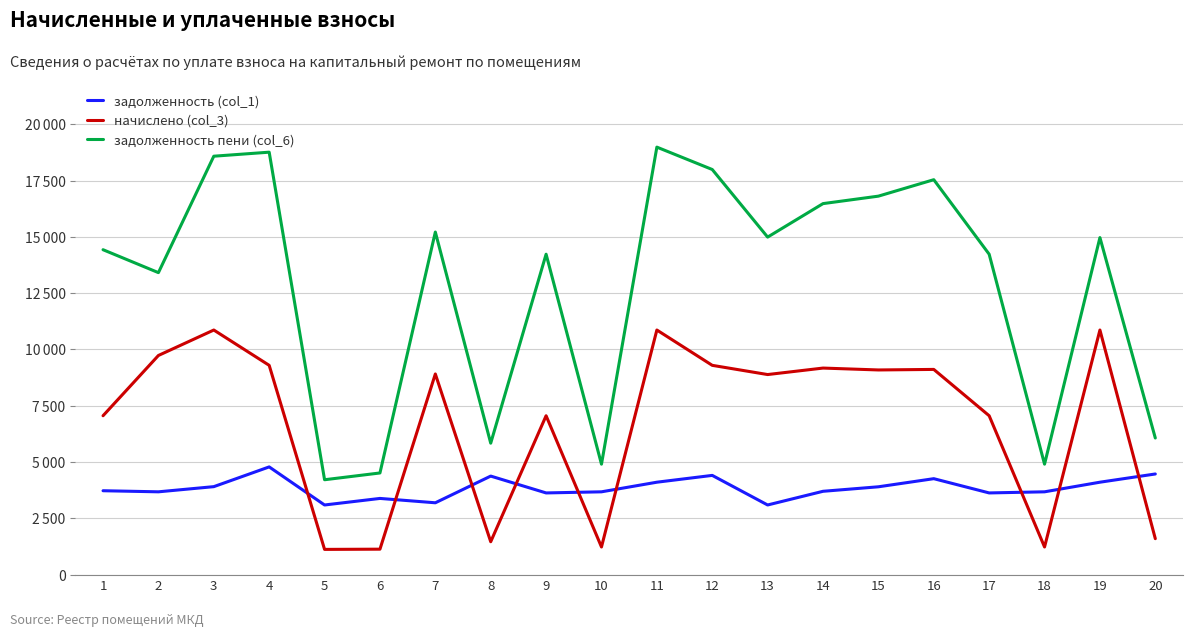

What are all the series names shown in the legend?

задолженность (col_1), начислено (col_3), задолженность пени (col_6)